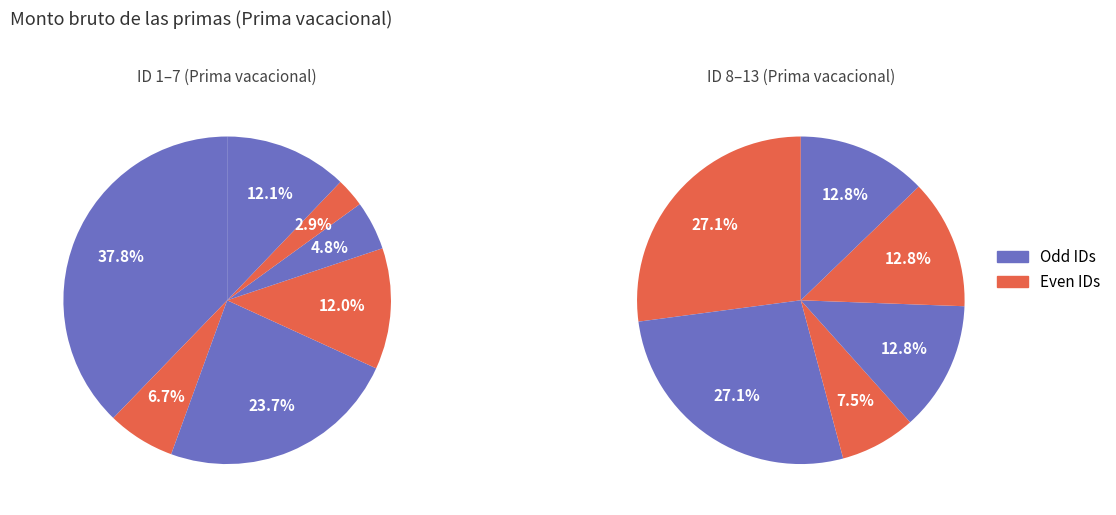

Is there a majority slice in this chart?

No